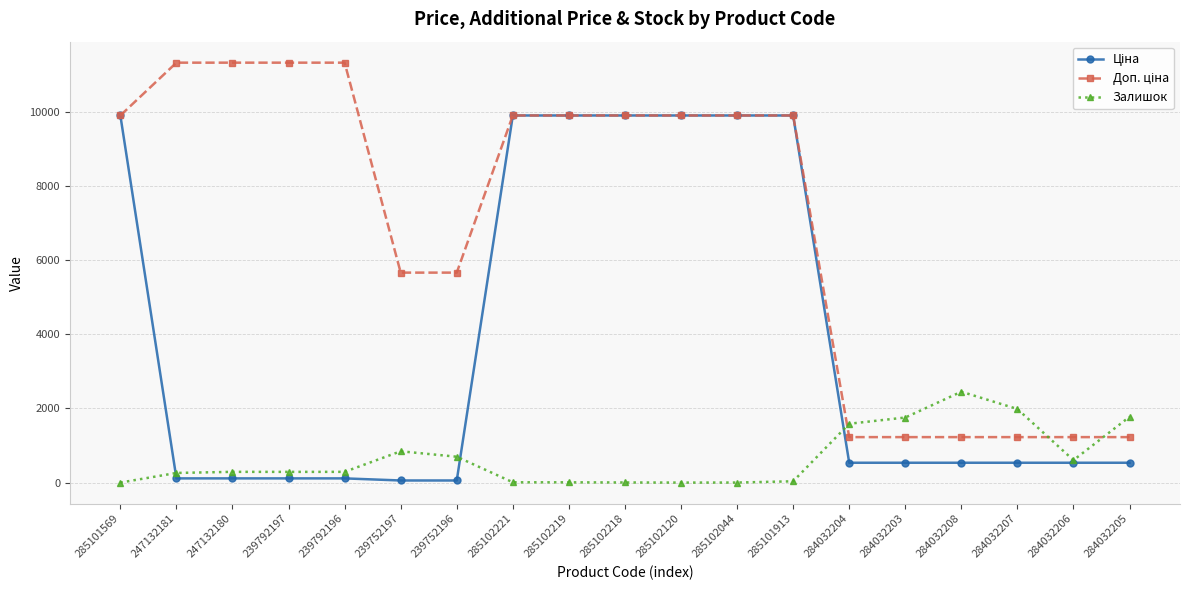

True or false: Залишок has more than 1 points higher than both neighbors.

True